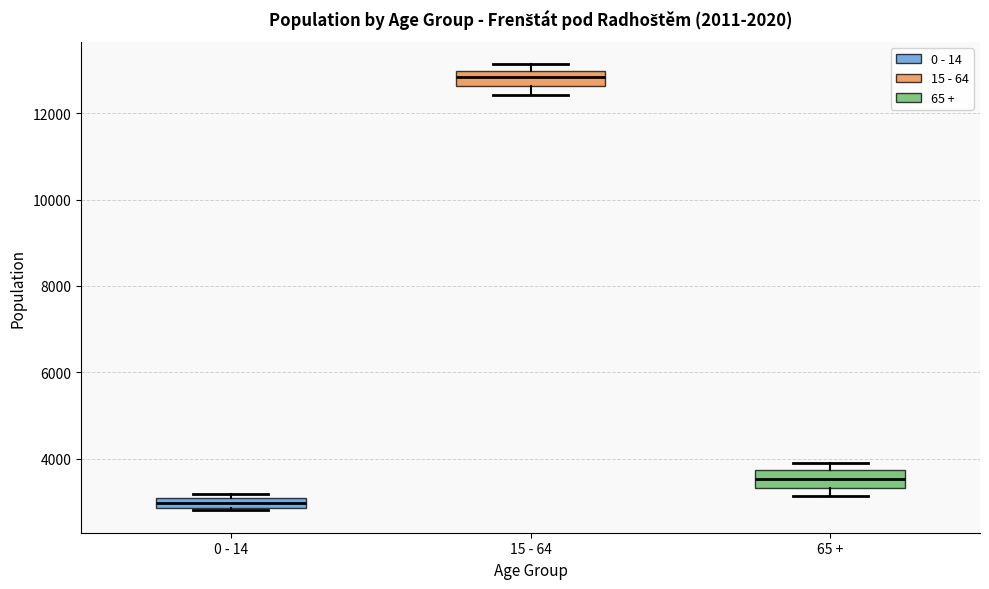

Which box has the highest median line?

15 - 64